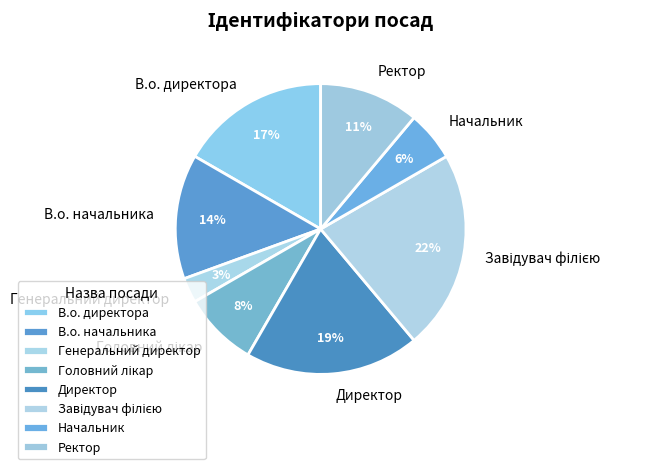

How many slices are in this pie chart?

8